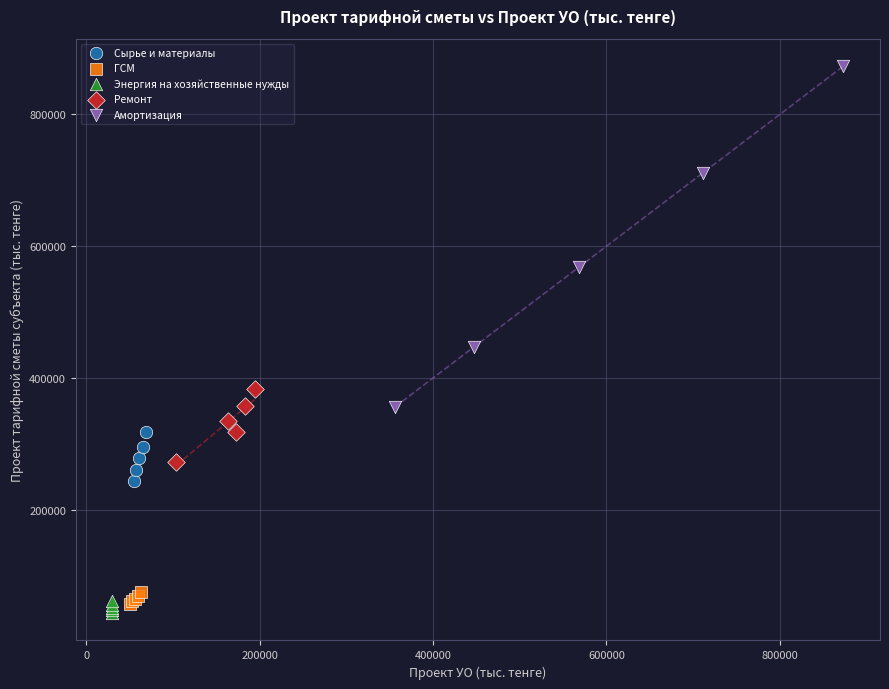

Which series contains the highest Y value?

Амортизация